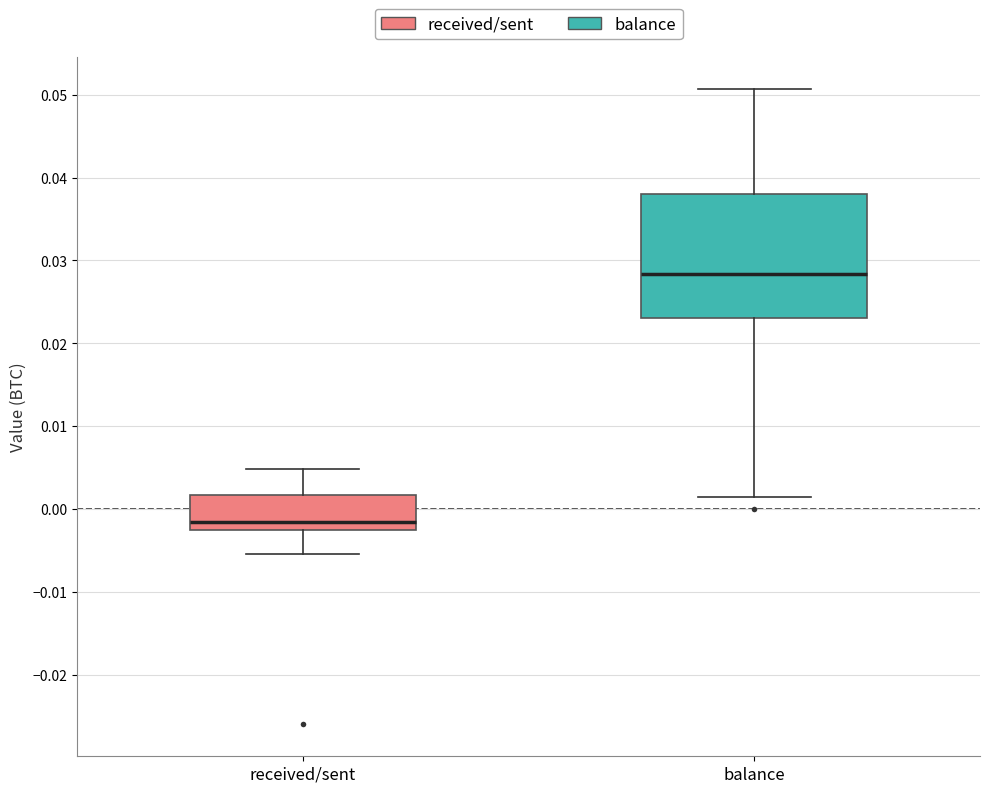

Which box's median line is the highest?

balance